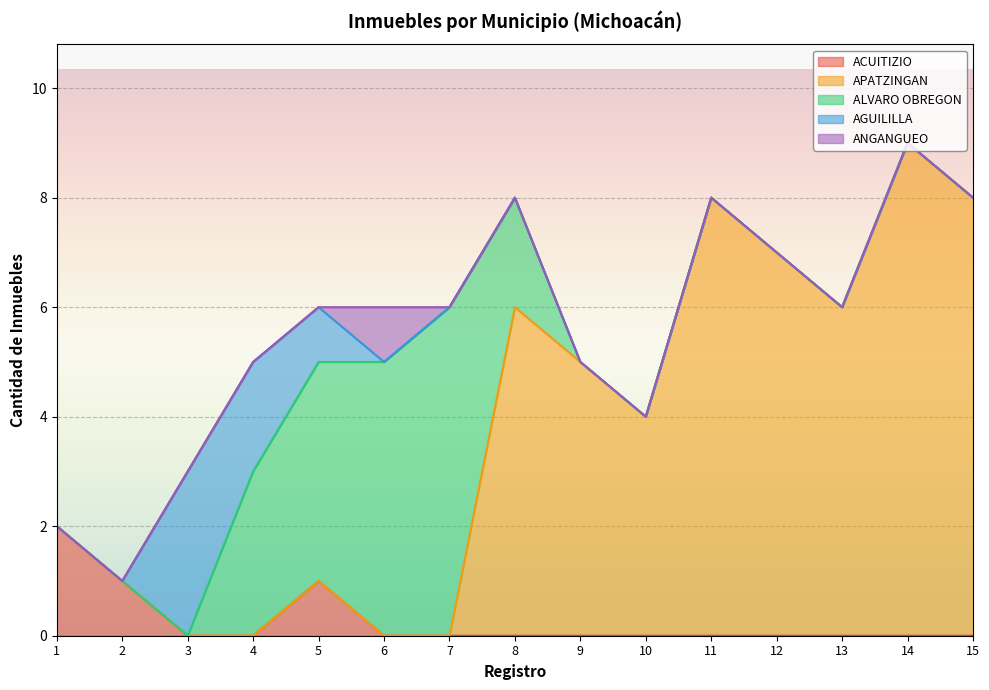

Reading left to right, what are all the values shown in this chart?

ACUITIZIO: 2	1	0	0	1	0	0	0	0	0	0	0	0	0	0
APATZINGAN: 0	0	0	0	0	0	0	6	5	4	8	7	6	9	8
ALVARO OBREGON: 0	0	0	3	4	5	6	2	0	0	0	0	0	0	0
AGUILILLA: 0	0	3	2	1	0	0	0	0	0	0	0	0	0	0
ANGANGUEO: 0	0	0	0	0	1	0	0	0	0	0	0	0	0	0